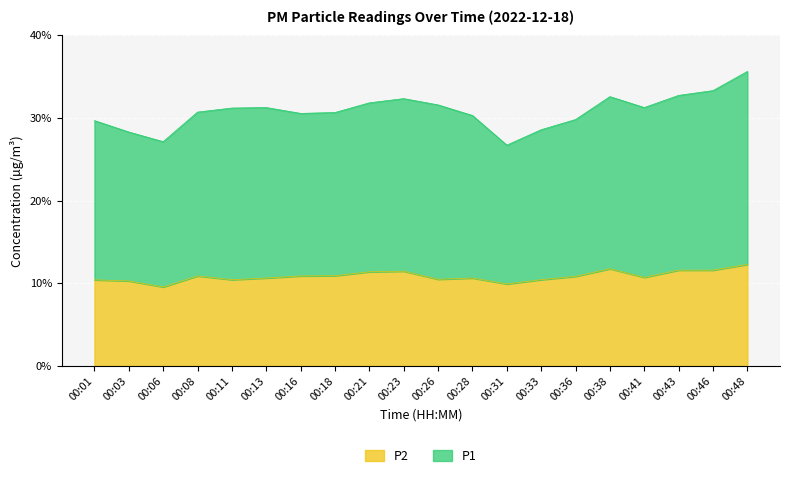

At which category is the sum across all series the highest?

00:48